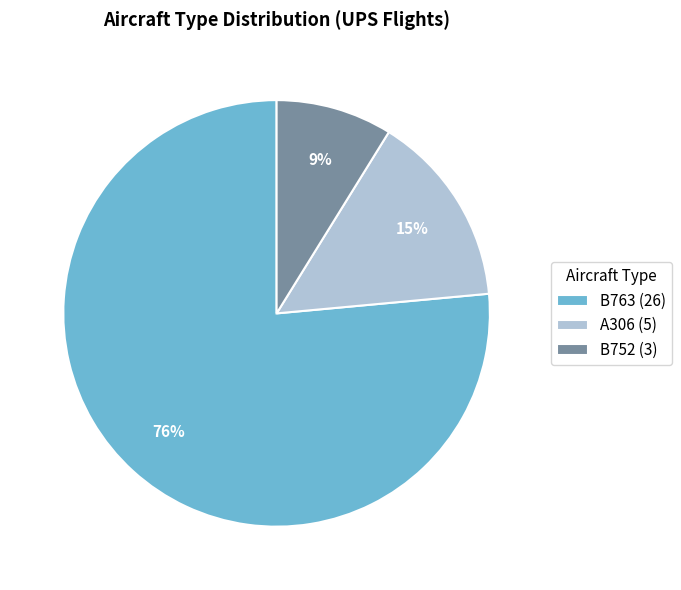

The A306 slice represents 2% of the pie. True or false?

False